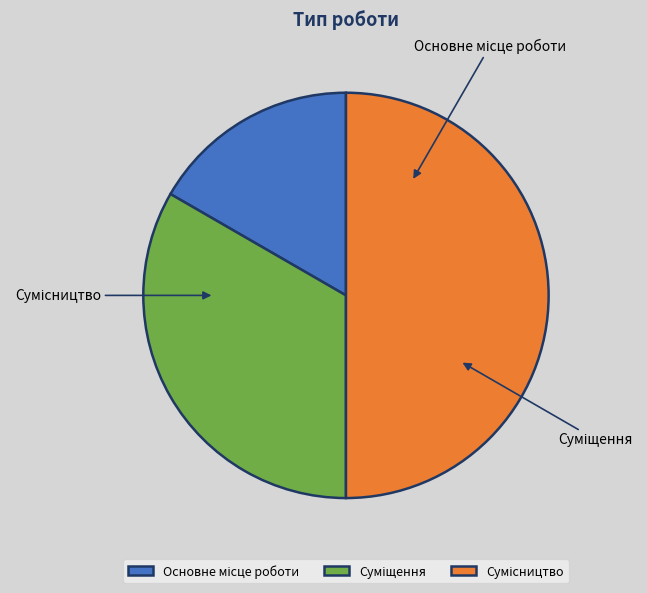

What percentage is the Суміщення slice, to the nearest percent?

33%